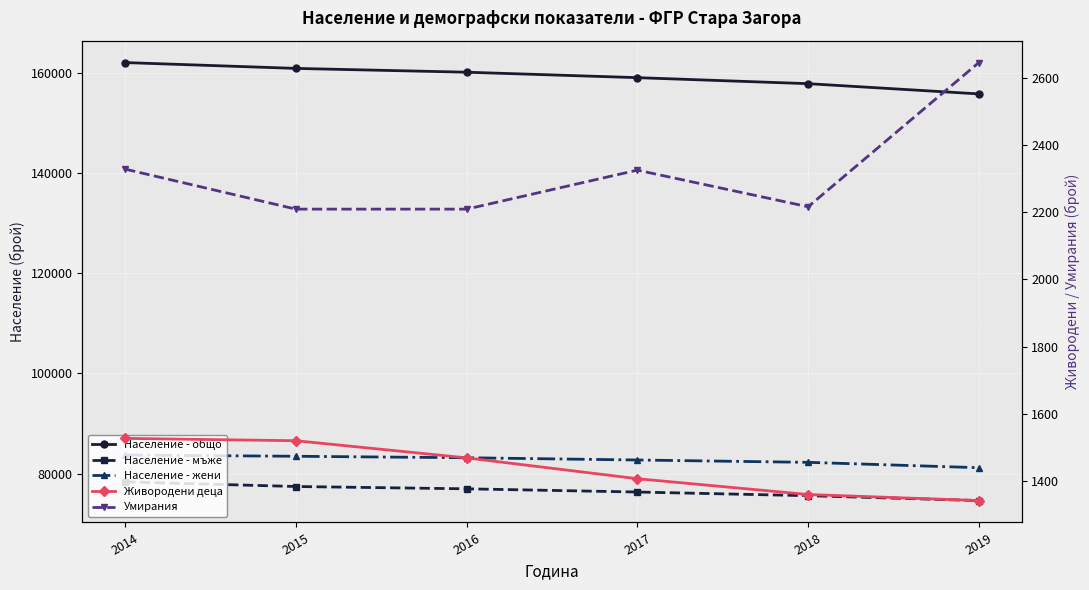

How many data points does each series have?

6